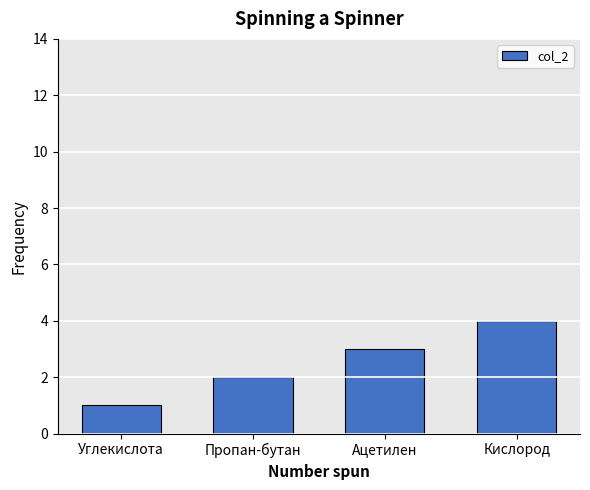

What is the approximate value at Ацетилен?

3